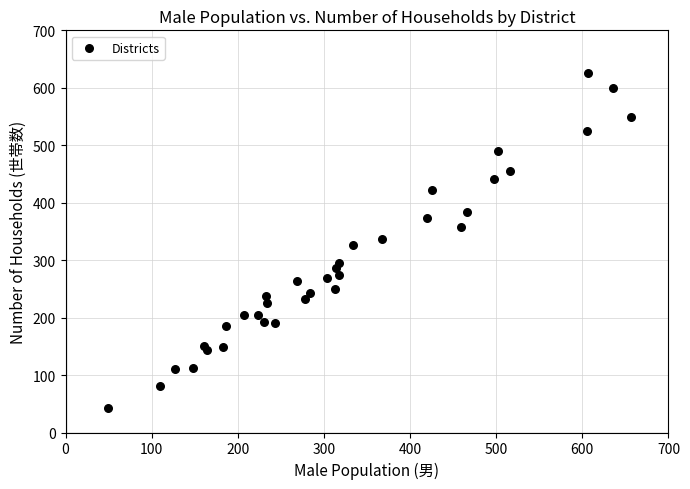

What is the range of X values (max minus min)?

608